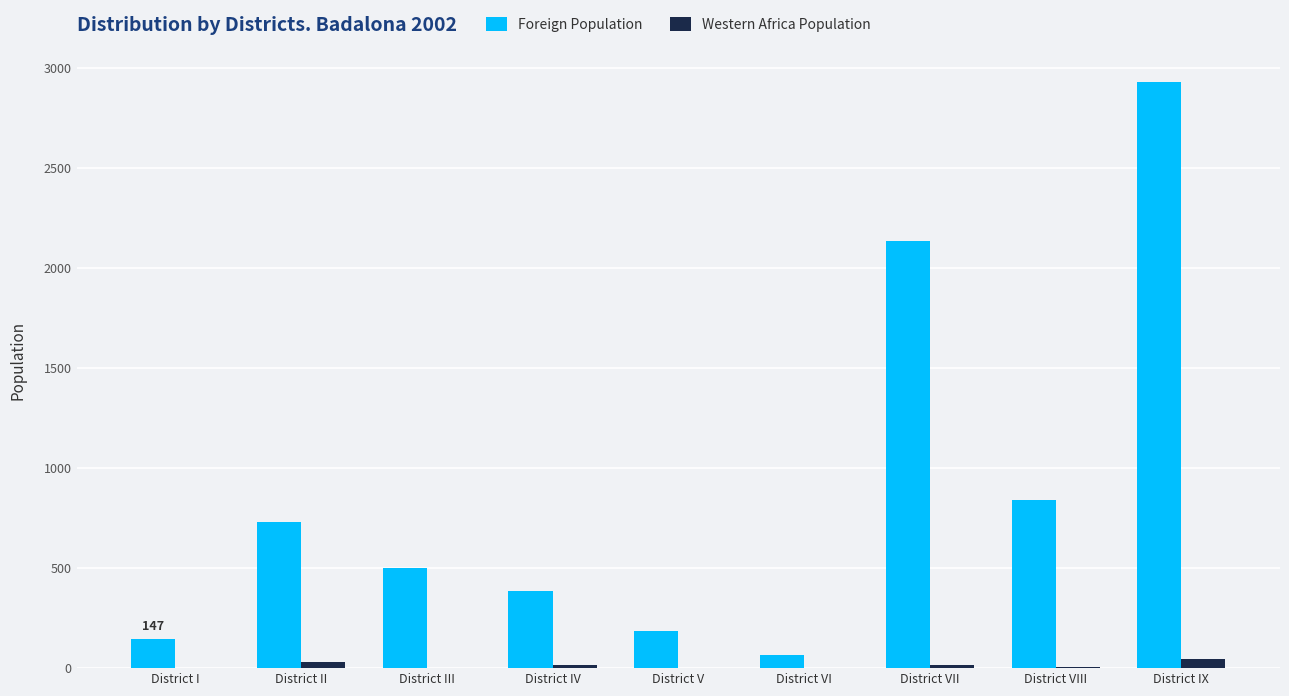

What is the difference between the Western Africa Population values at District VII and District I?

18